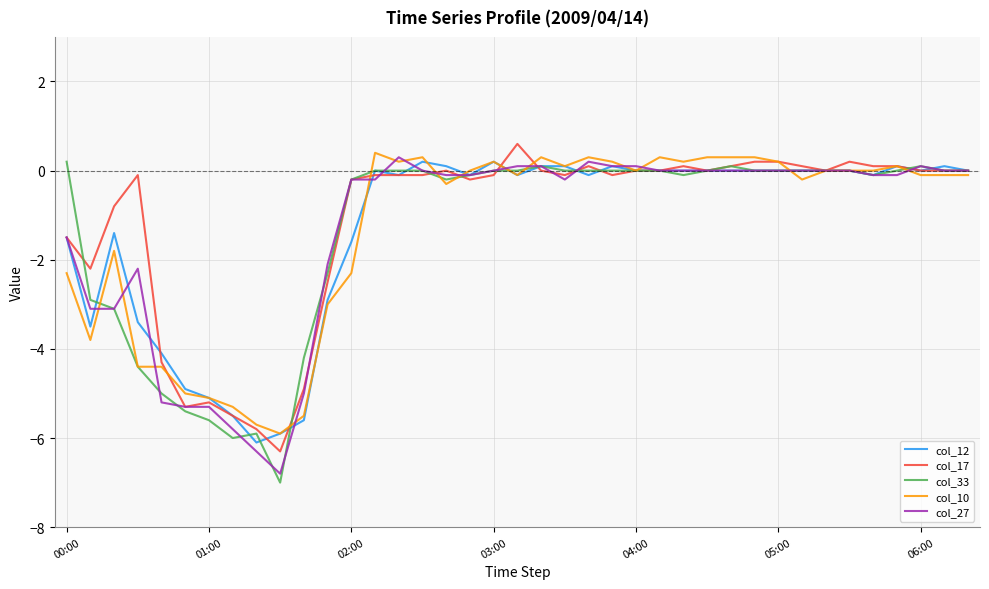

What is the maximum value shown in the chart?

0.6